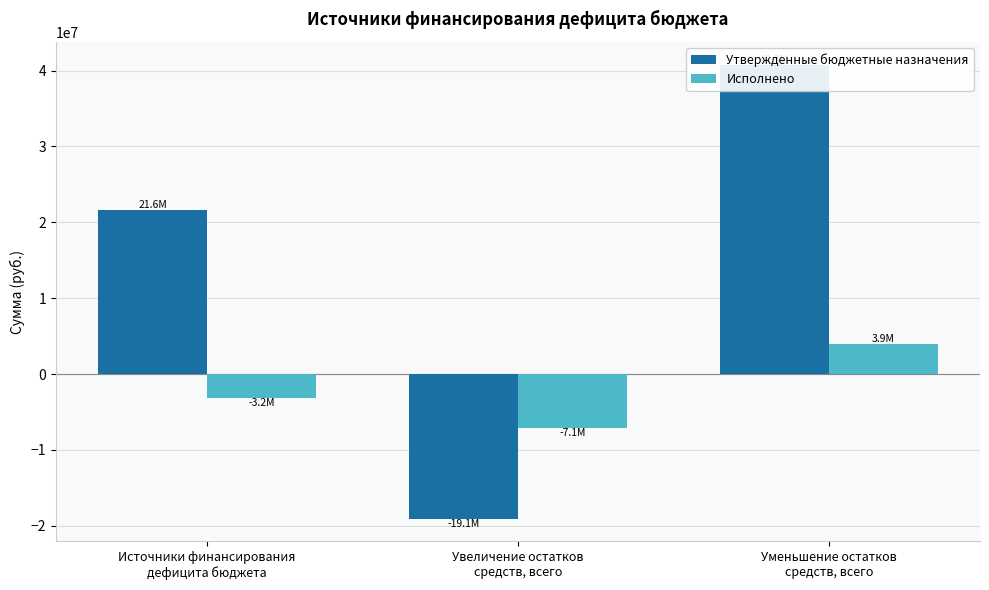

What value does the Исполнено series have at Увеличение остатков
средств, всего?

-7112947.2